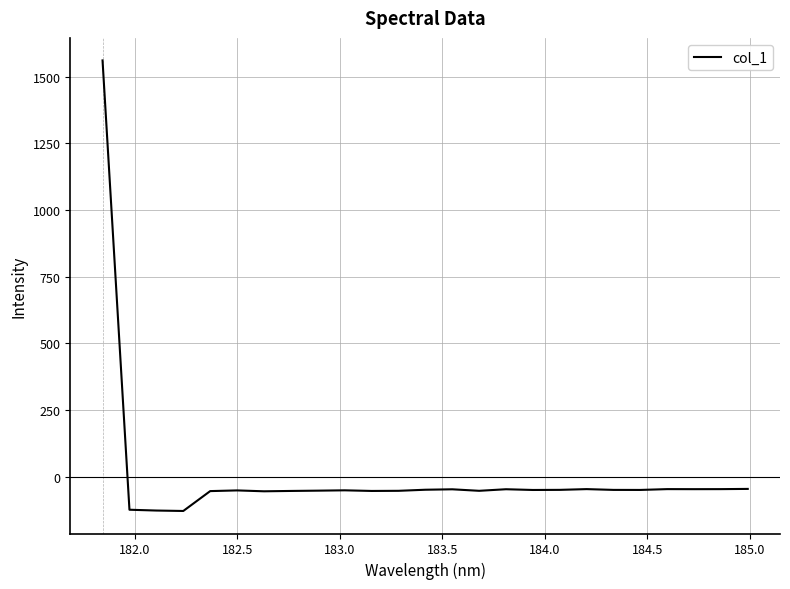

What is the greatest value displayed?

1561.1